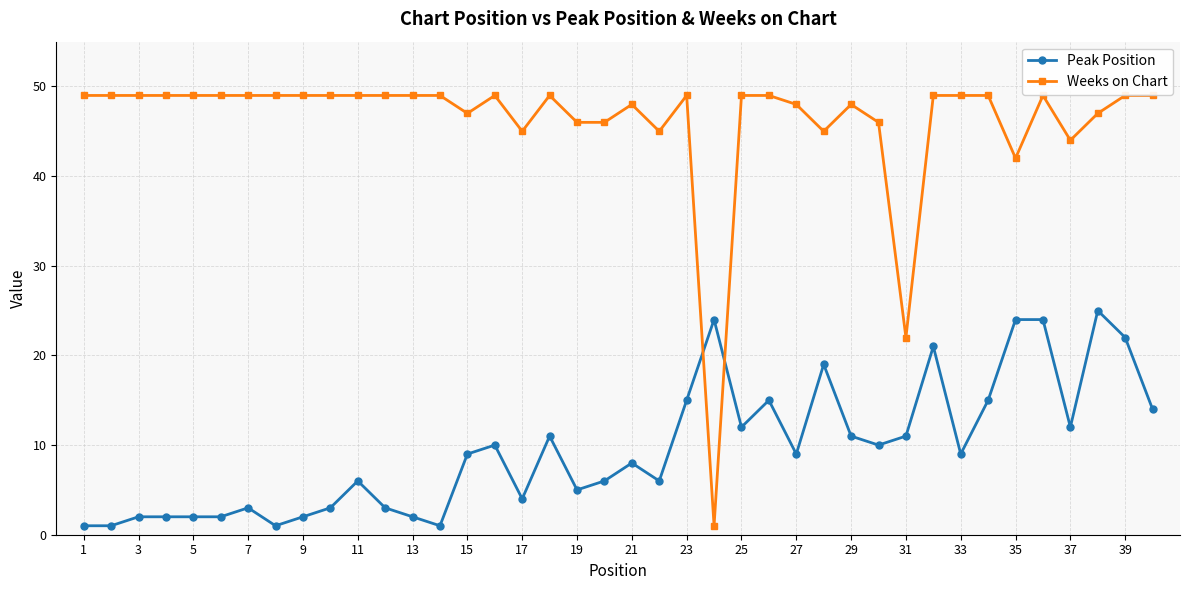

List the series in order of their overall mean, lowest first.

Peak Position, Weeks on Chart